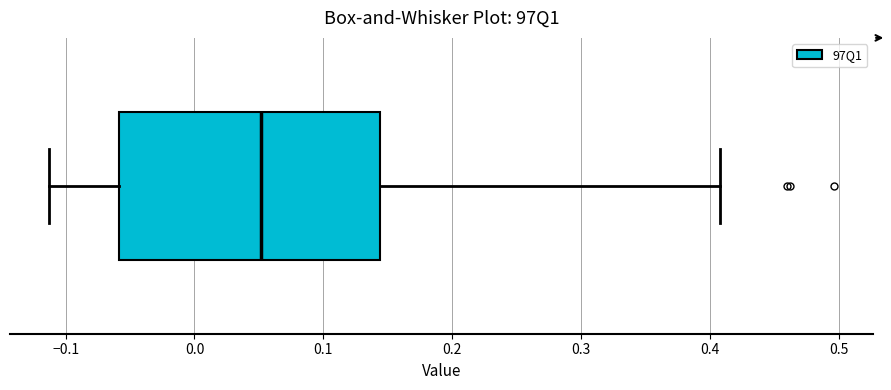

Read this box plot against the x-axis: the position of the median line, the range covered by the box, and the ends of both whiskers. The values are not printed on the chart, so give them approximately, as read against the axis.

median 0.05, box -0.06 to 0.14, whiskers -0.11 to 0.41